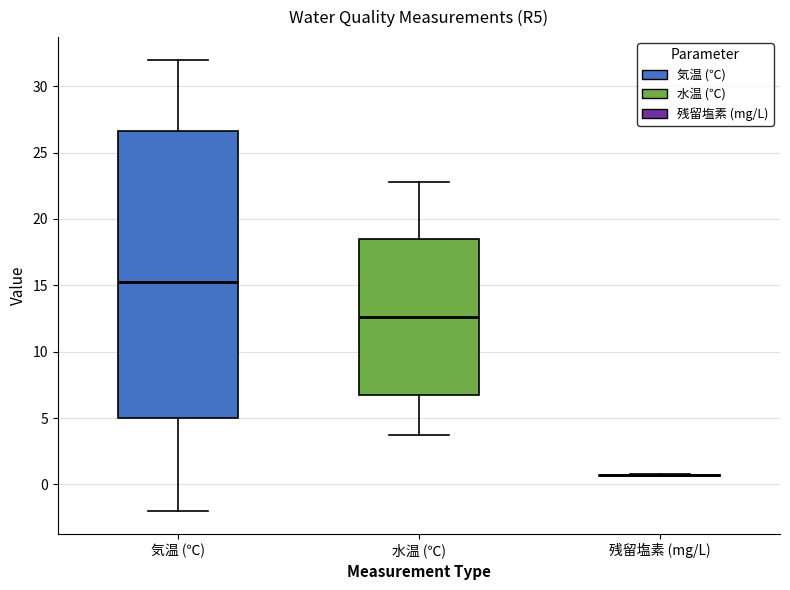

Which box is the tallest, from its lower edge to its upper edge?

気温 (℃)